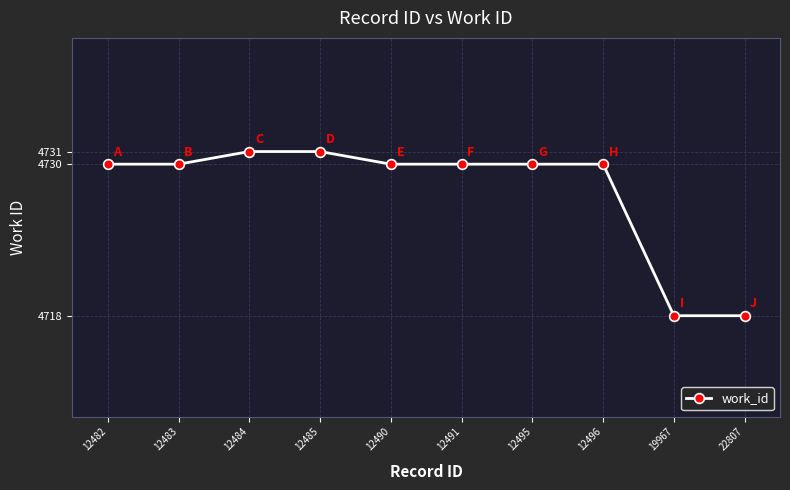

The chart shows a value of 4730 at 12483. True or false?

True